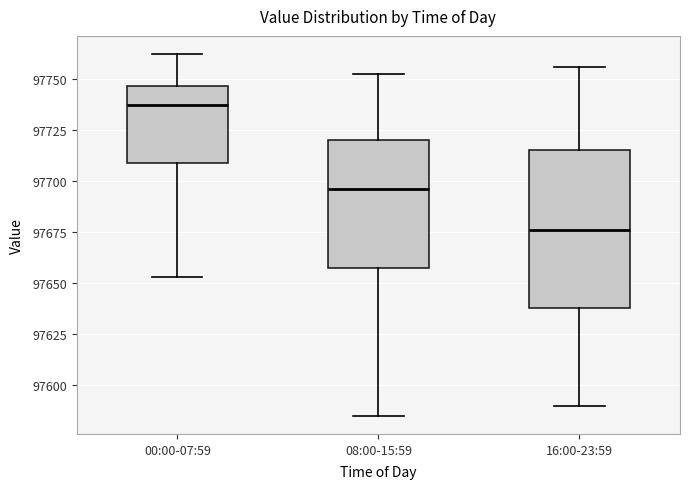

Reading left to right, read every box against the y-axis: the position of its median line, the range the box covers, and the ends of its whiskers. The values are not printed on the chart, so give them approximately, as read against the axis.

00:00-07:59: median 97735, box 97710 to 97745, whiskers 97655 to 97760
08:00-15:59: median 97695, box 97660 to 97720, whiskers 97585 to 97750
16:00-23:59: median 97675, box 97640 to 97715, whiskers 97590 to 97755